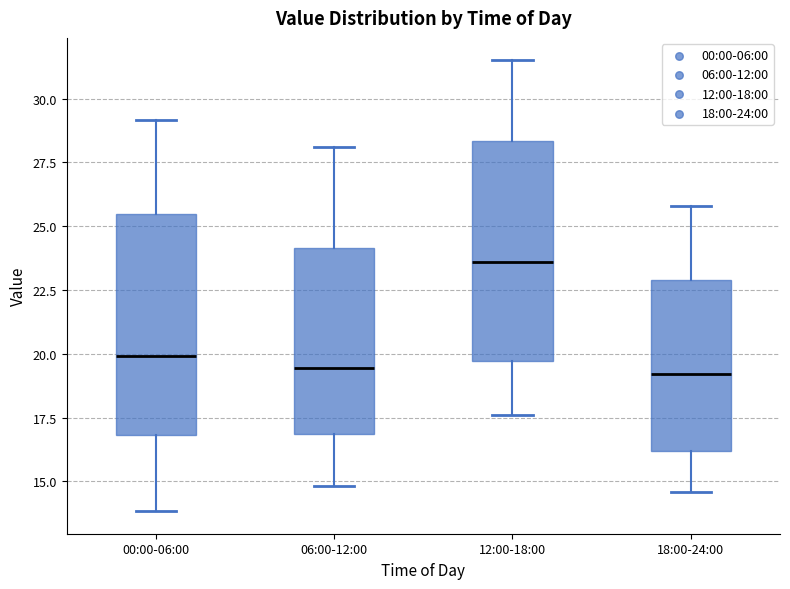

Which box has the highest median line?

12:00-18:00